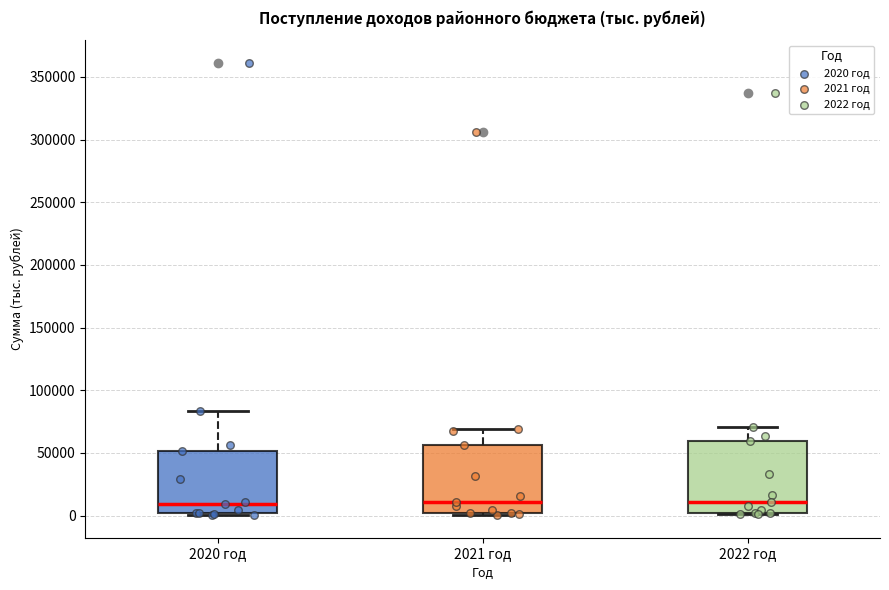

Where does the median line of the box for 2020 год sit on the y-axis? The values are not printed on the chart, so give them approximately, as read against the axis.

10000